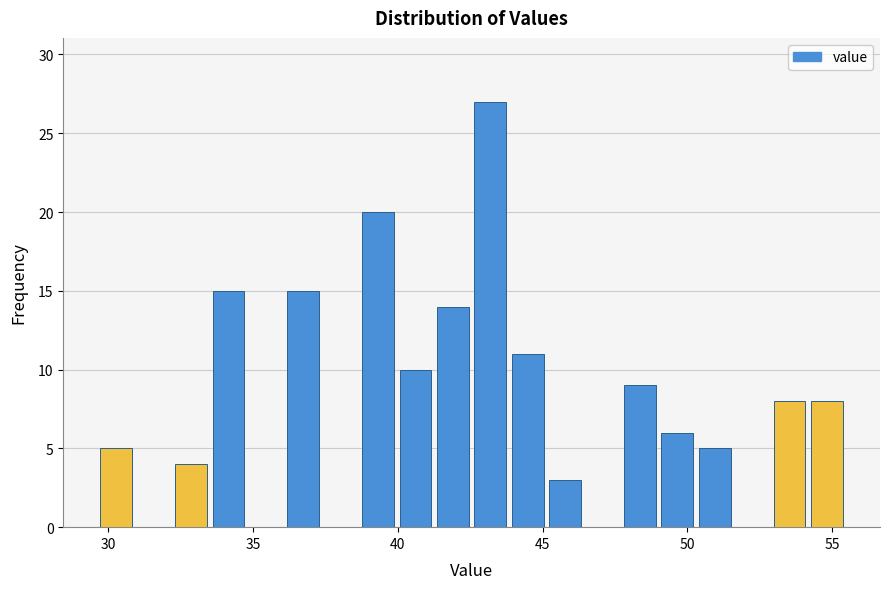

Around what value on the x-axis is the tallest bar? Give the approximate position of its centre, as read against the axis.

43.0